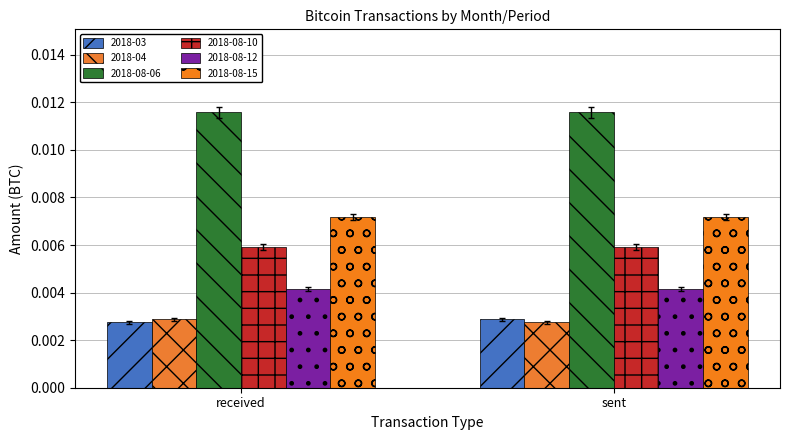

True or false: 2018-08-12 has a value of 0.0 at received.

False